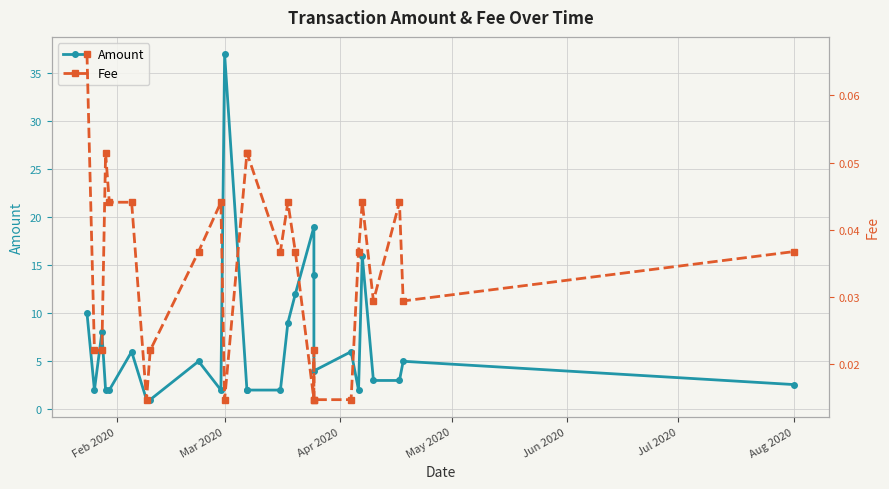

List the series in order of their peak value, lowest first.

Fee, Amount